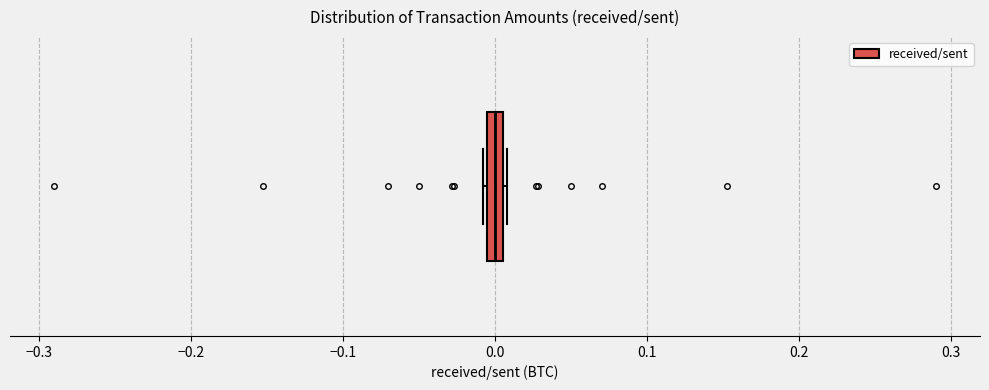

Where does the median line of the box sit on the x-axis? The values are not printed on the chart, so give them approximately, as read against the axis.

0.00